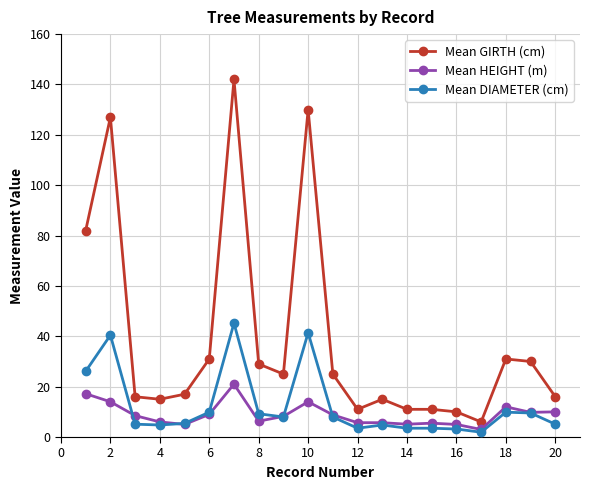

Which series has the largest total across all categories?

Mean GIRTH (cm)